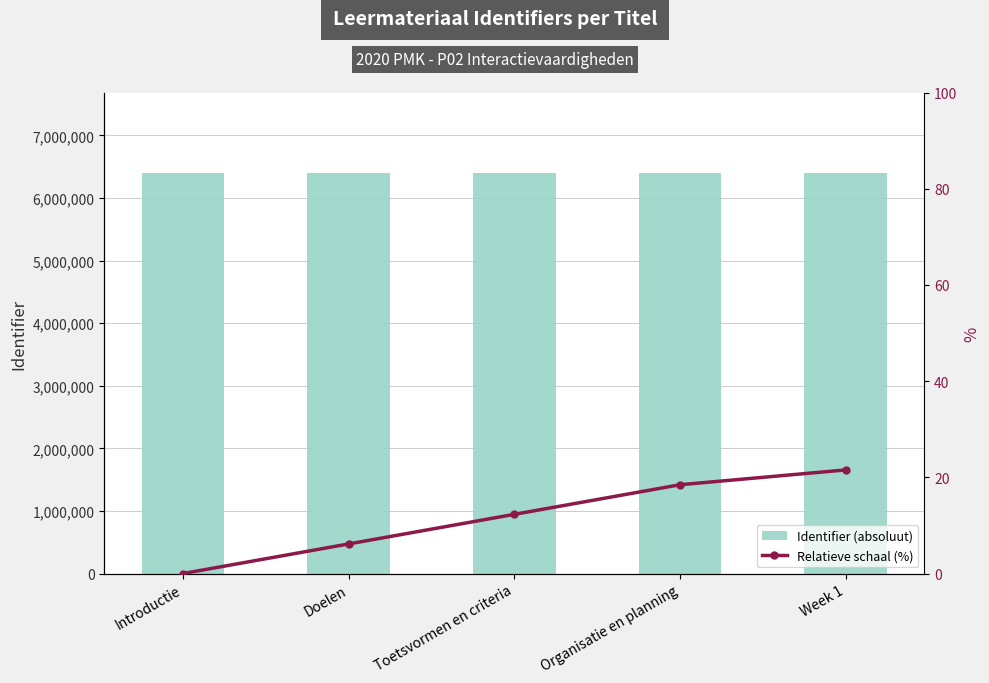

At how many categories does at least one series exceed 303705?

5